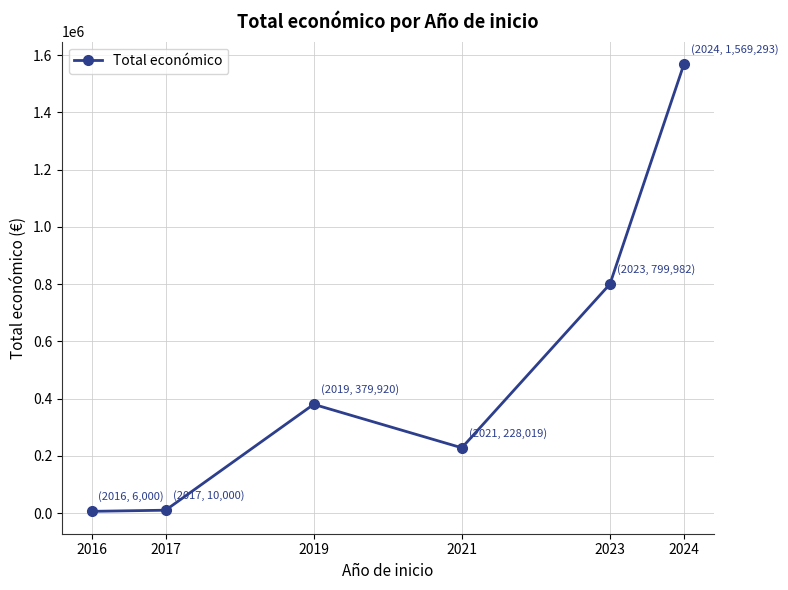

Which has a higher value, 2024 or 2021?

2024